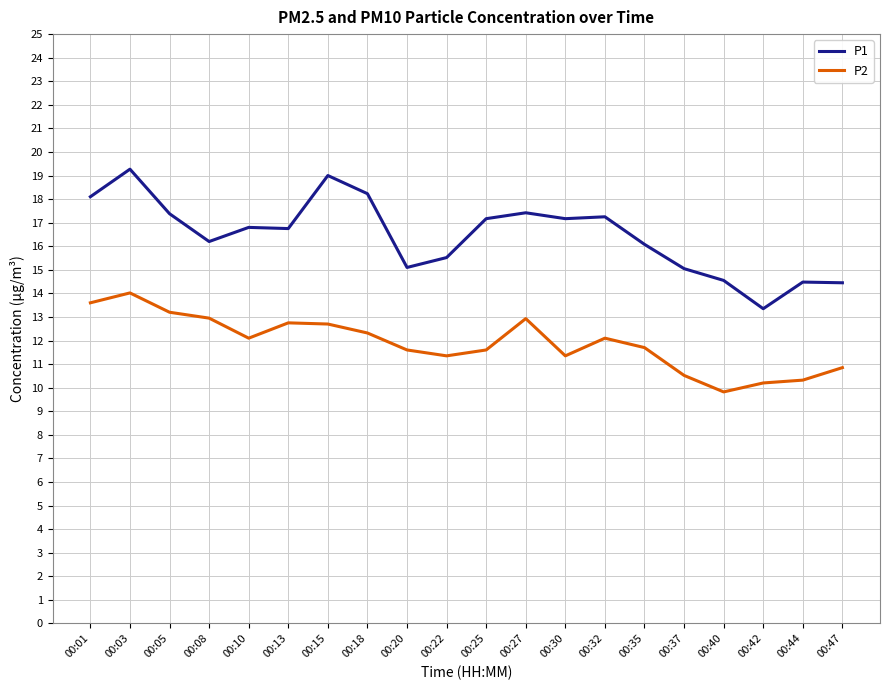

At which category is the sum across all series the highest?

00:03